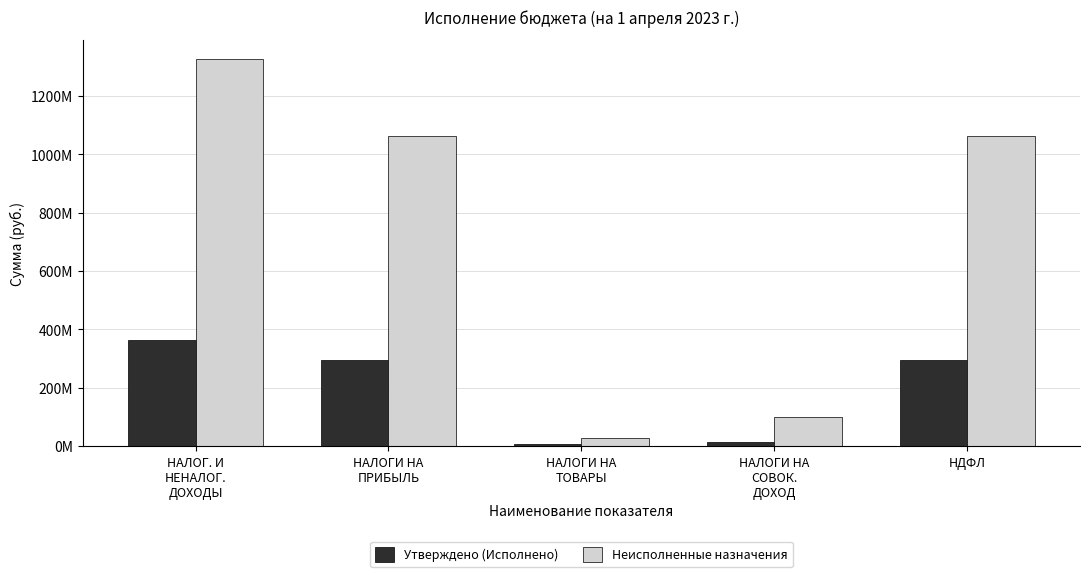

List the series in order of their peak value, lowest first.

Утверждено (Исполнено), Неисполненные назначения